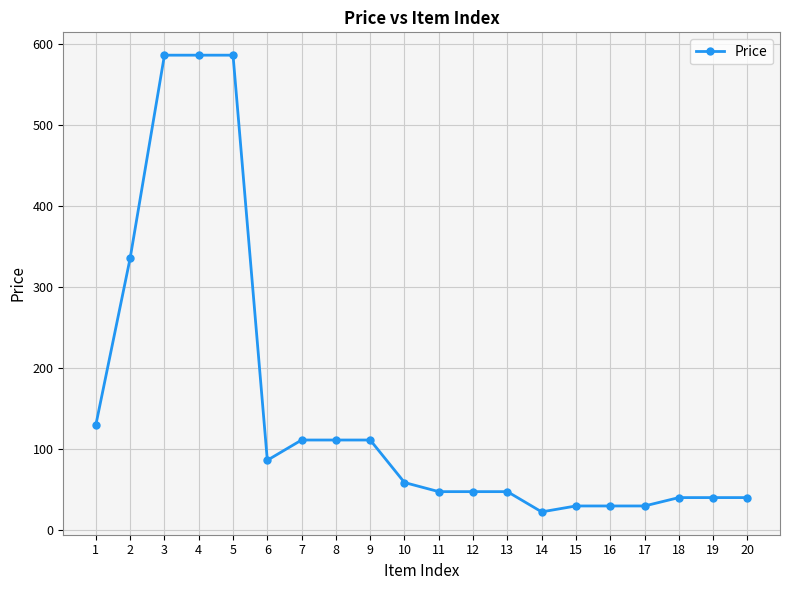

How many lines are shown in the chart?

1